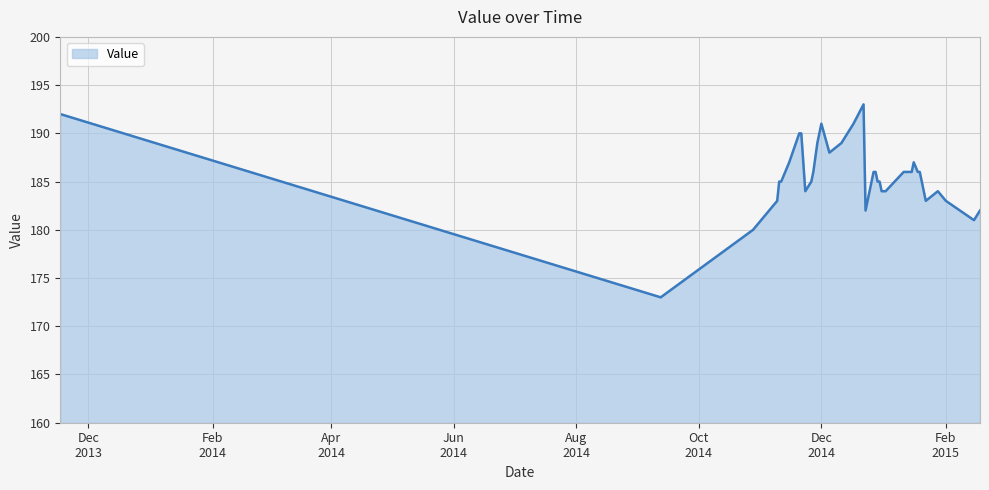

What is the difference between the maximum and minimum values?

20